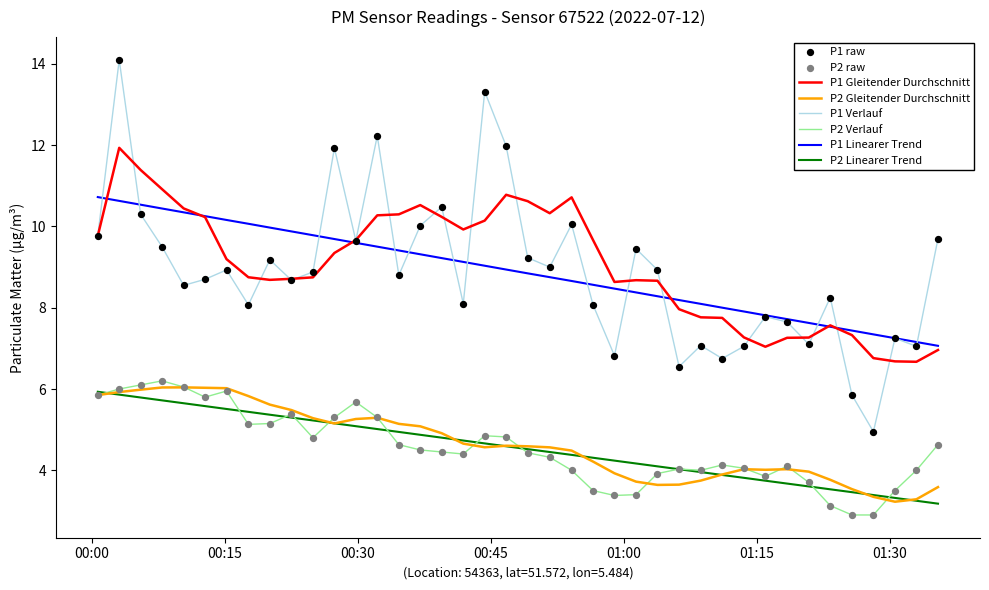

Which series has the widest spread of values?

P1 Verlauf